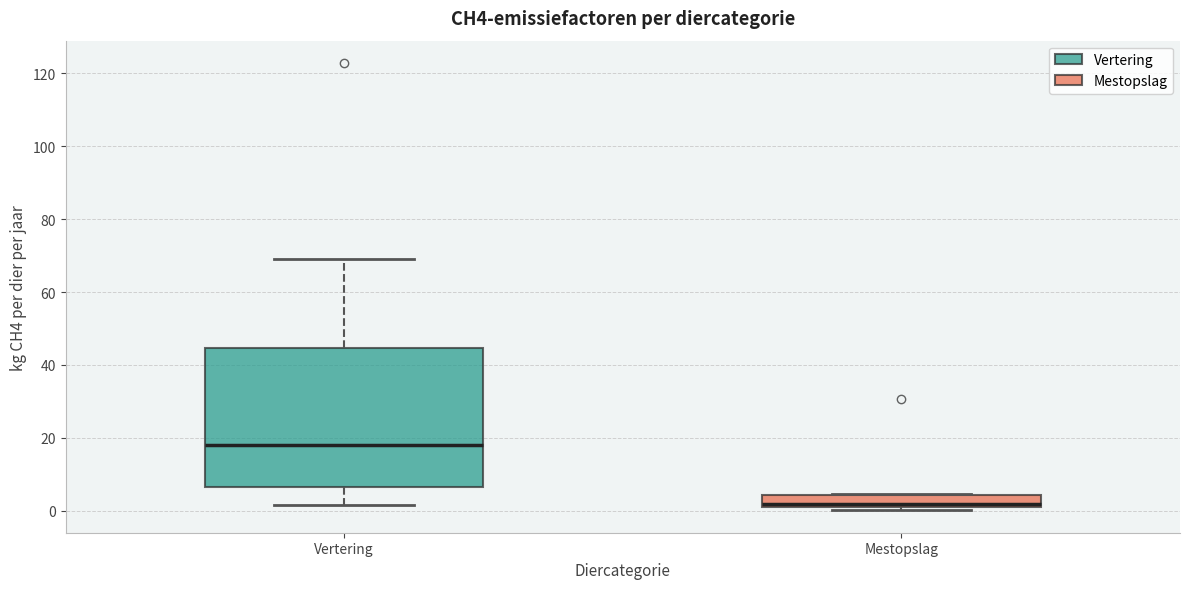

Which box's median line is the lowest?

Mestopslag